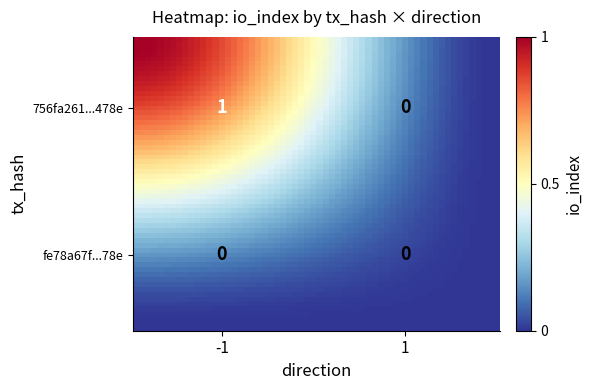

Reading left to right, list all the values displayed in this chart.

756fa261d4b3293b43bd040a7eacf6ecade478e: -1=1	1=0
fe78a67f95760538a7d9d4fa170ed13064c1a4b: -1=0	1=0